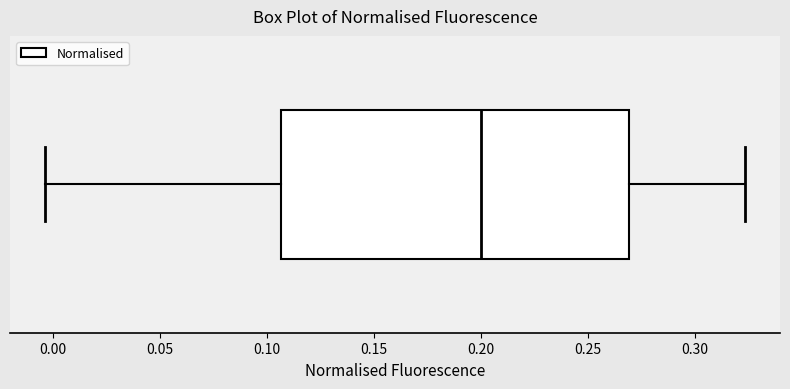

Transcribe this box plot: give where the median line is, the range the box spans, and where the two whiskers end, as read against the x-axis. The values are not printed on the chart, so give them approximately, as read against the axis.

median 0.200, box 0.105 to 0.270, whiskers -0.005 to 0.325